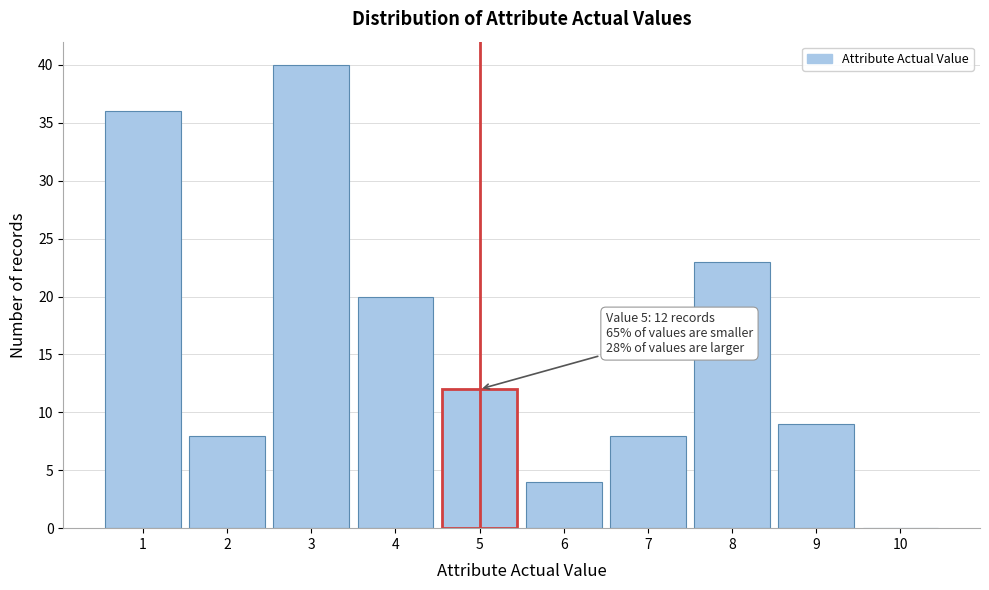

Over which range of the x-axis is the bar tallest?

2.5 to 3.5